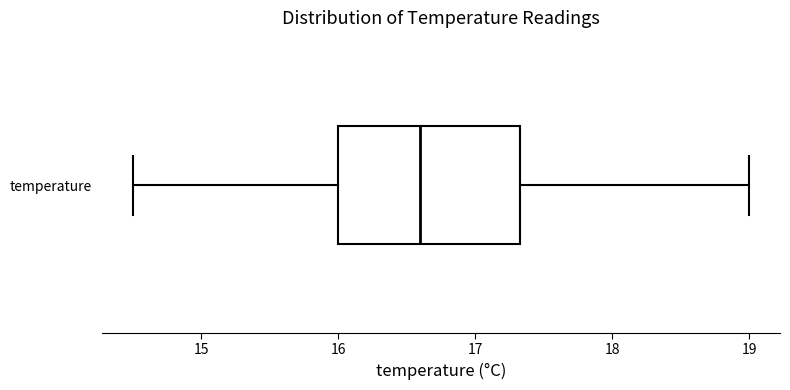

Transcribe this box plot: give where the median line is, the range the box spans, and where the two whiskers end, as read against the x-axis. The values are not printed on the chart, so give them approximately, as read against the axis.

median 16.6, box 16.0 to 17.3, whiskers 14.5 to 19.0